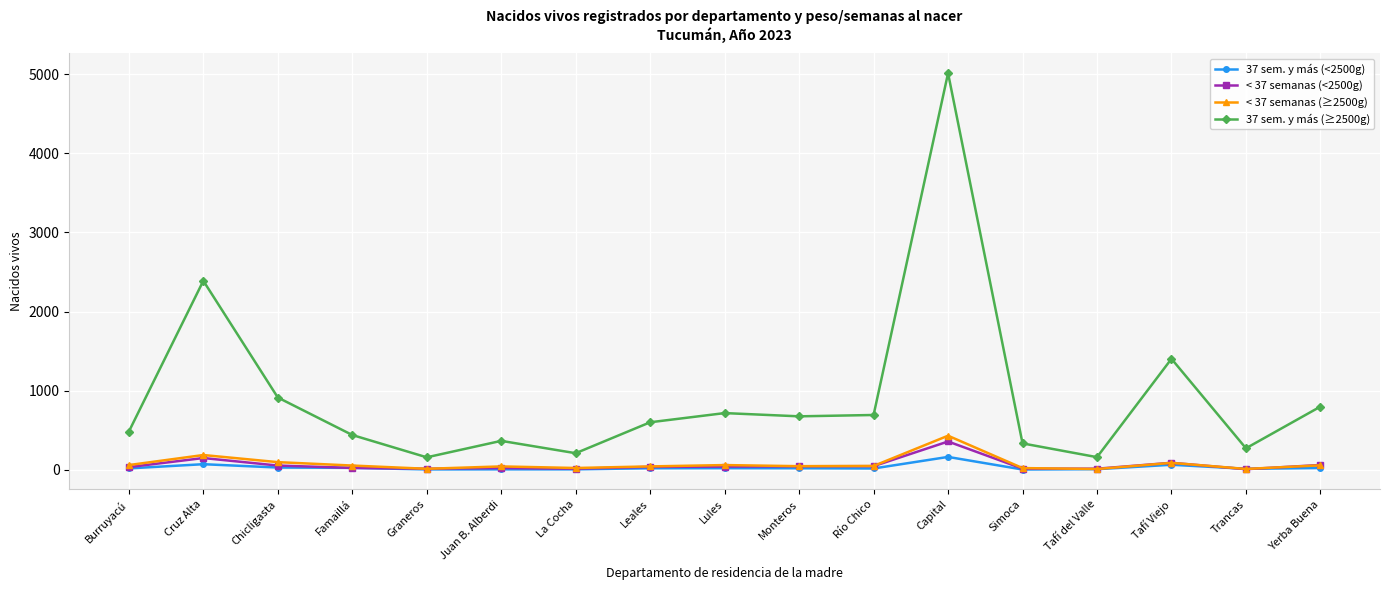

How many lines are shown in the chart?

4